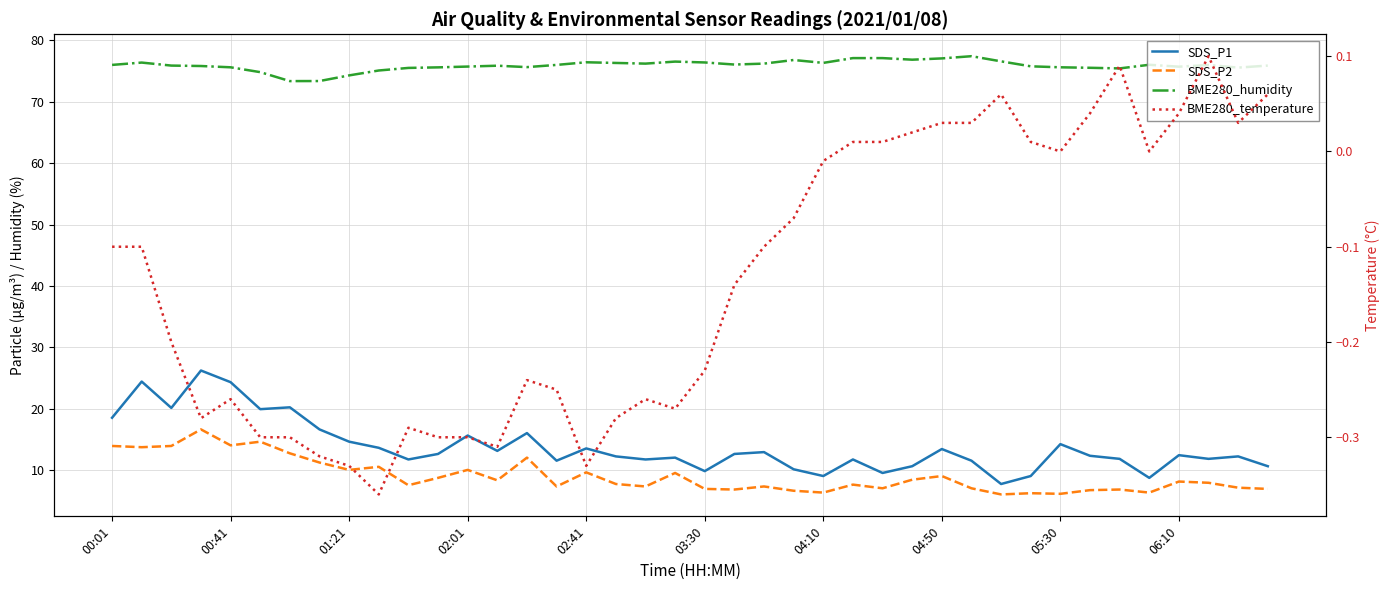

In SDS_P2, how many points are higher than both neighbors (excluding endpoints)?

13